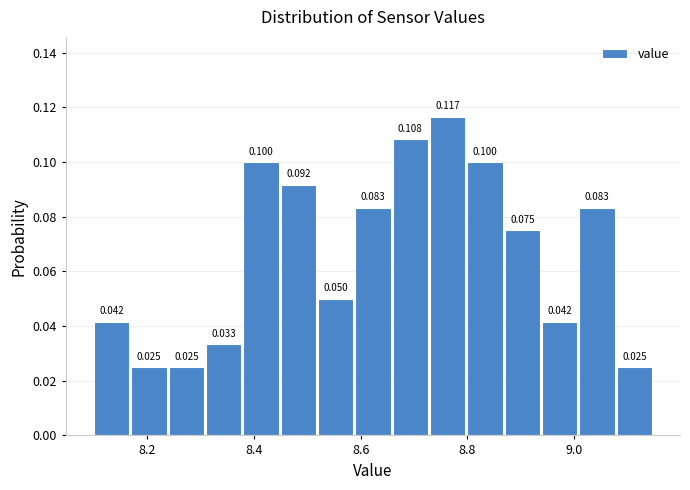

Read against the x-axis, roughly where is the centre of the tallest bar?

8.76